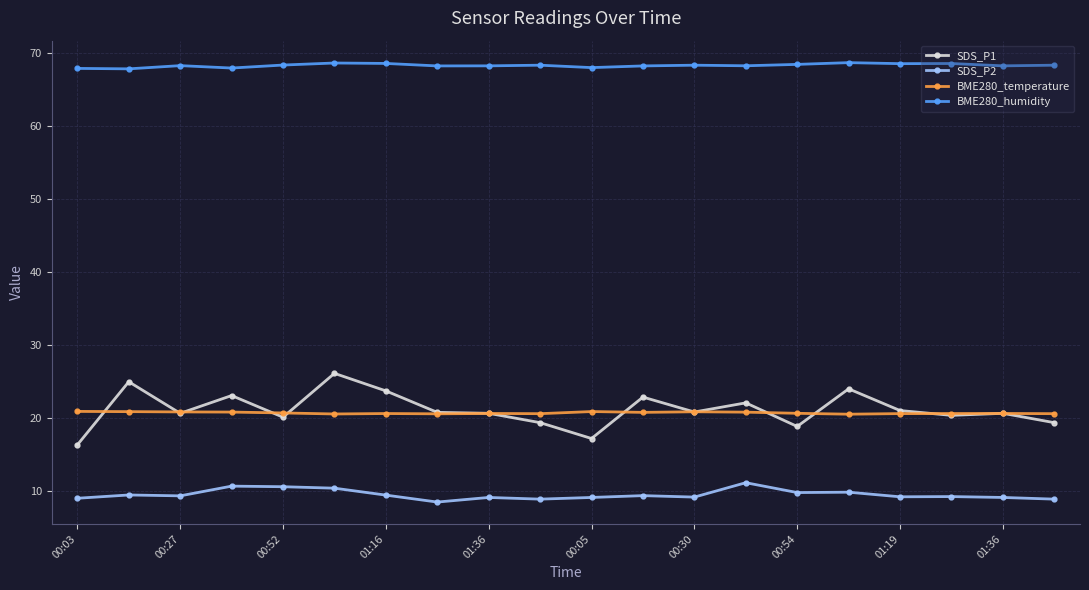

Rank the series by their maximum value, from lowest to highest.

SDS_P2, BME280_temperature, SDS_P1, BME280_humidity